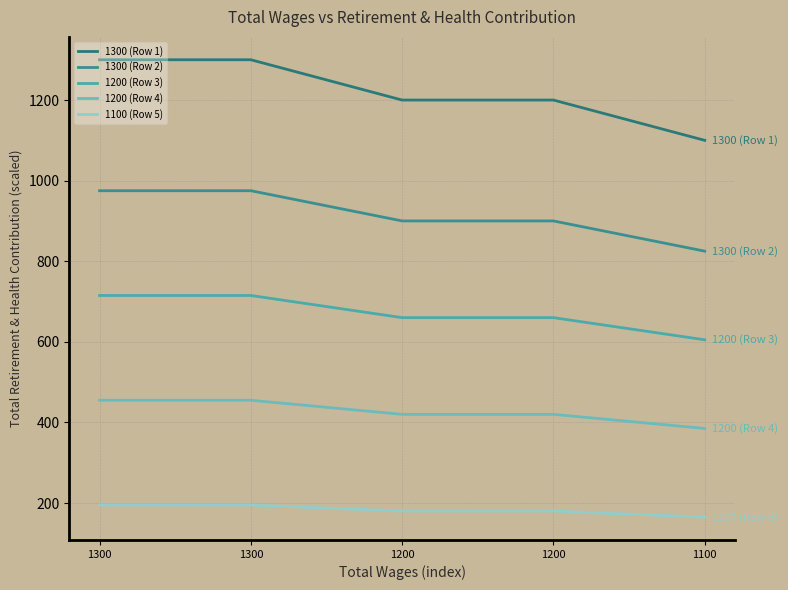

At which label does 1200 (Row 4) first exceed 420?

1300